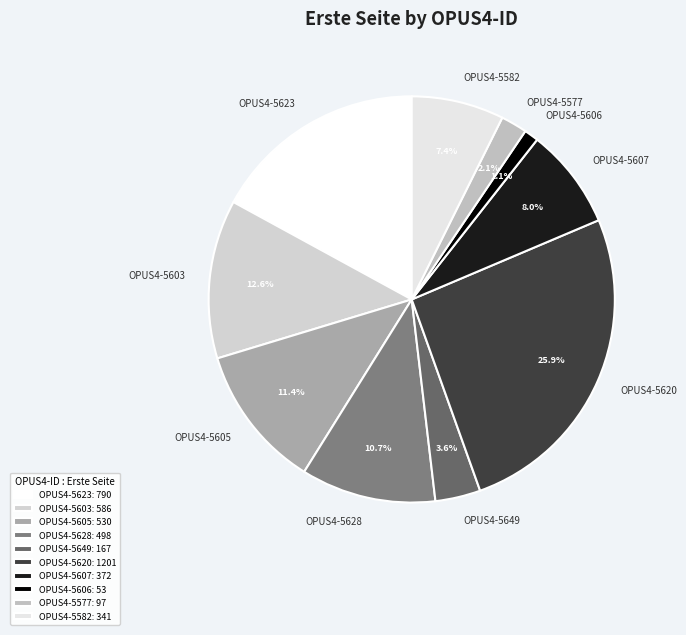

Does OPUS4-5603 account for over 50% of the chart?

No